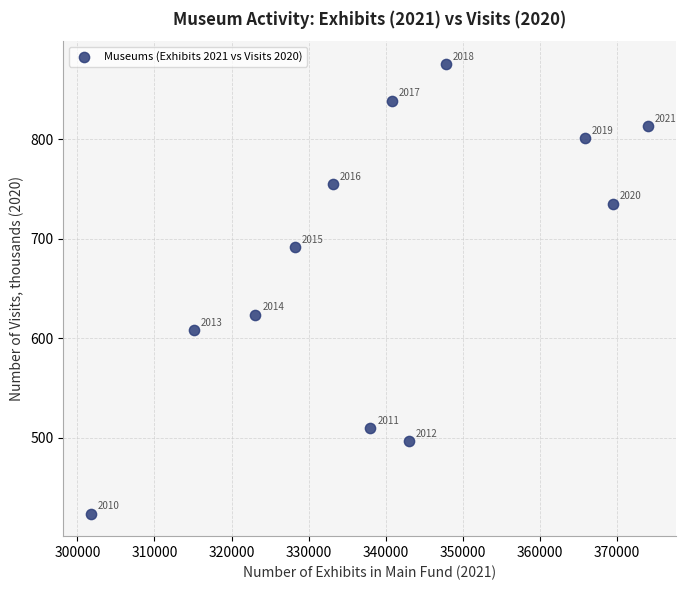

What is the average X value?

340017.8